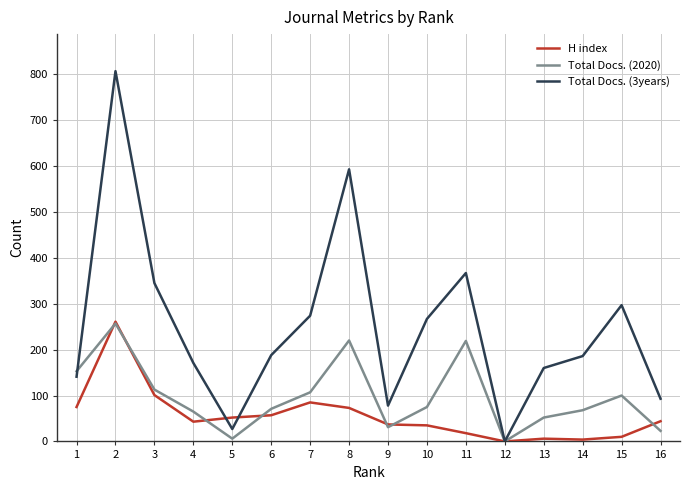

Which series has the largest range (max minus min)?

Total Docs. (3years)